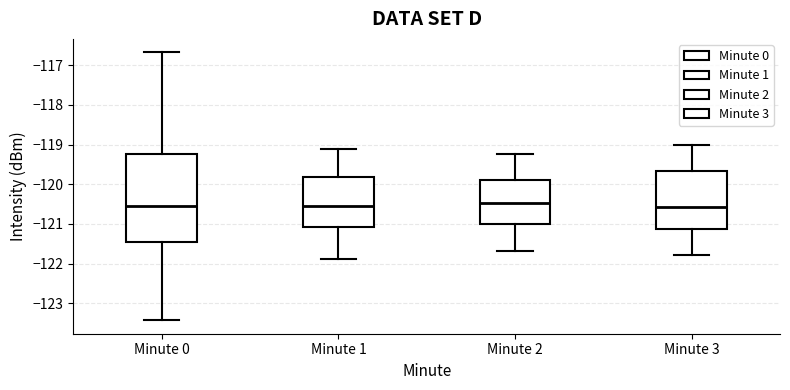

Where is the lower edge of the box for Minute 3 on the y-axis? The values are not printed on the chart, so give them approximately, as read against the axis.

-121.1